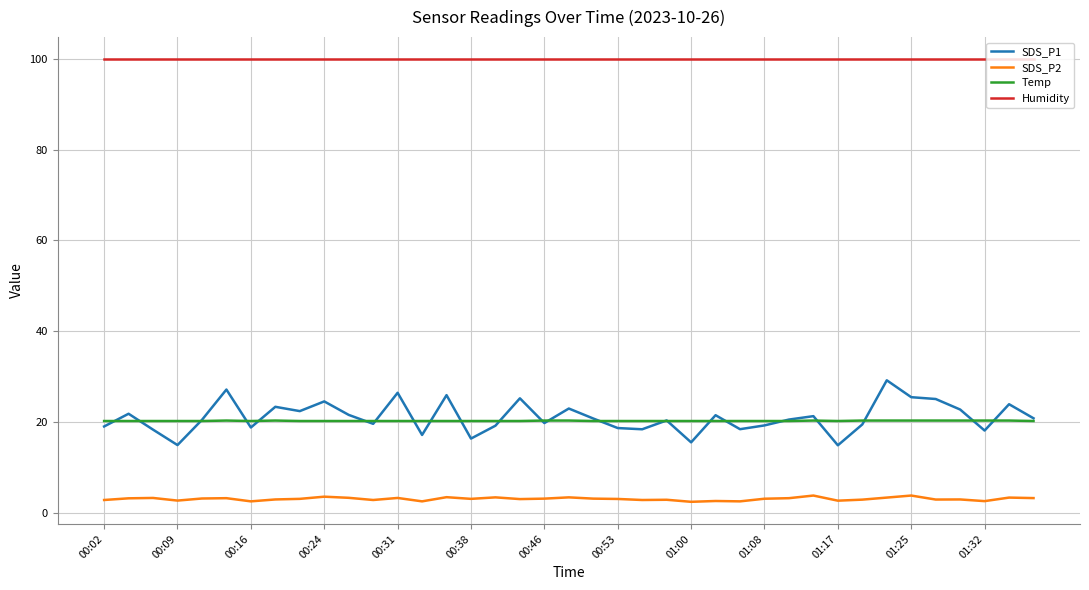

True or false: SDS_P2 and Temp cross at least once.

False